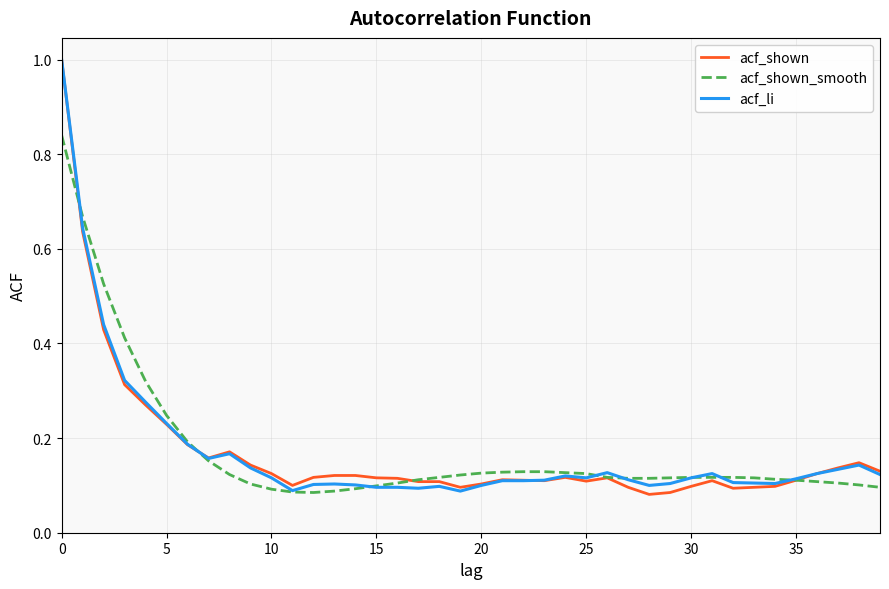

Does the chart display data point markers on the line(s)?

No